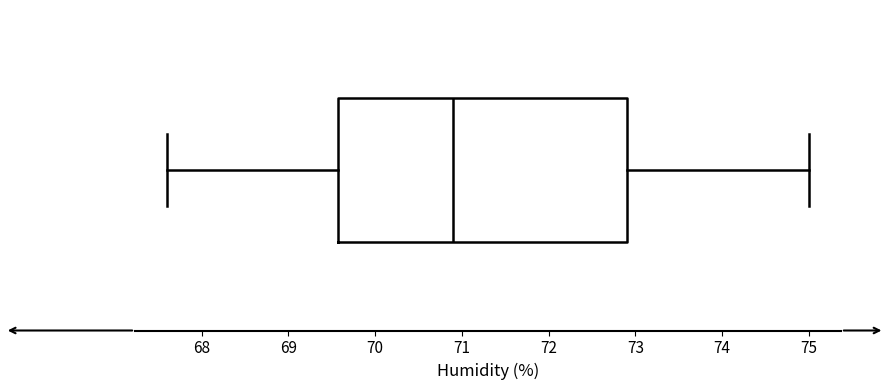

Read this box plot against the x-axis: the position of the median line, the range covered by the box, and the ends of both whiskers. The values are not printed on the chart, so give them approximately, as read against the axis.

median 70.9, box 69.6 to 72.9, whiskers 67.6 to 75.0